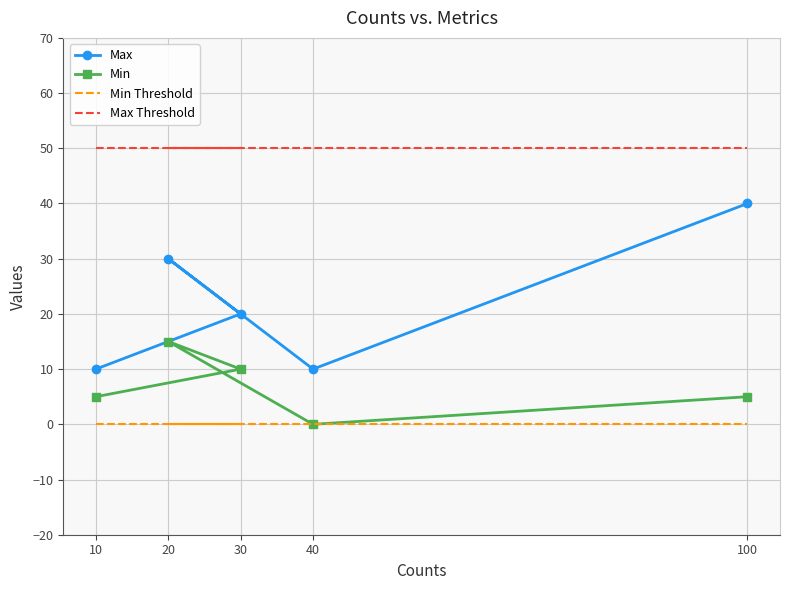

How many lines are shown in the chart?

4